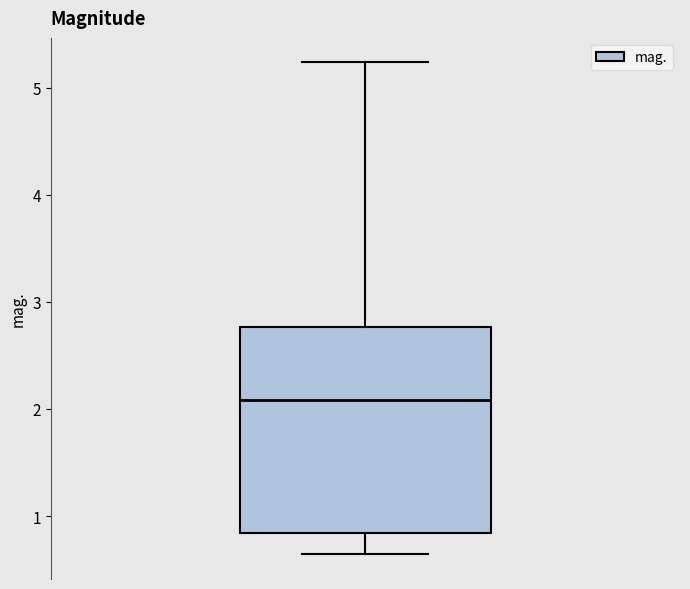

Transcribe this box plot: give where the median line is, the range the box spans, and where the two whiskers end, as read against the y-axis. The values are not printed on the chart, so give them approximately, as read against the axis.

median 2.1, box 0.8 to 2.8, whiskers 0.6 to 5.2